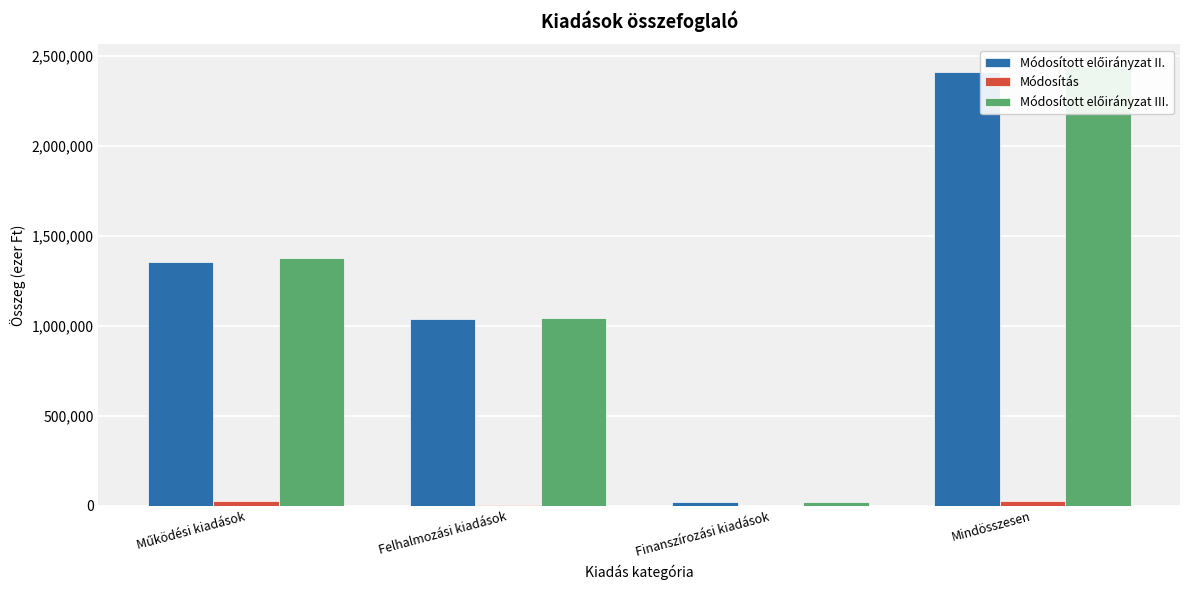

At how many categories does at least one series exceed 1817736?

1